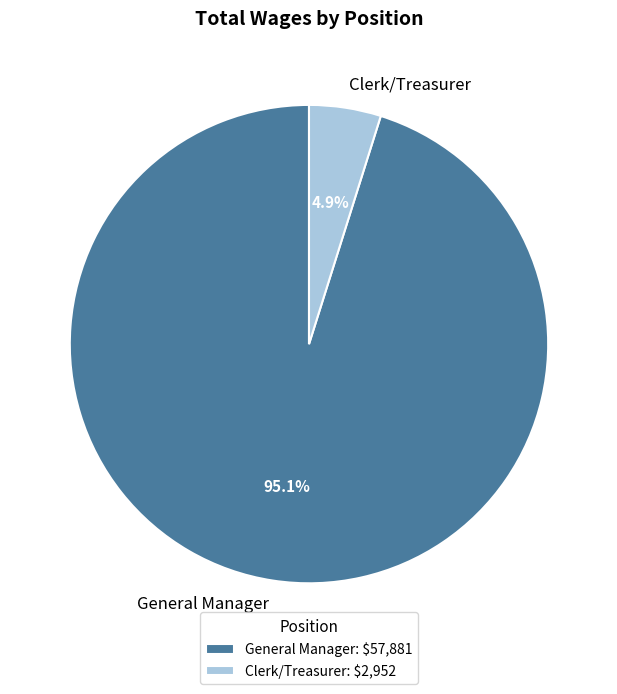

Rank the categories by value from highest to lowest.

General Manager, Clerk/Treasurer